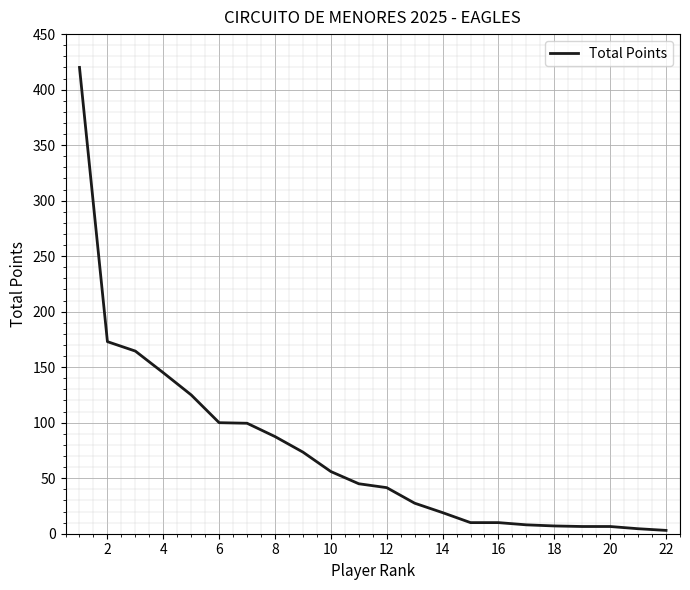

What is the maximum value shown in the chart?

420.0